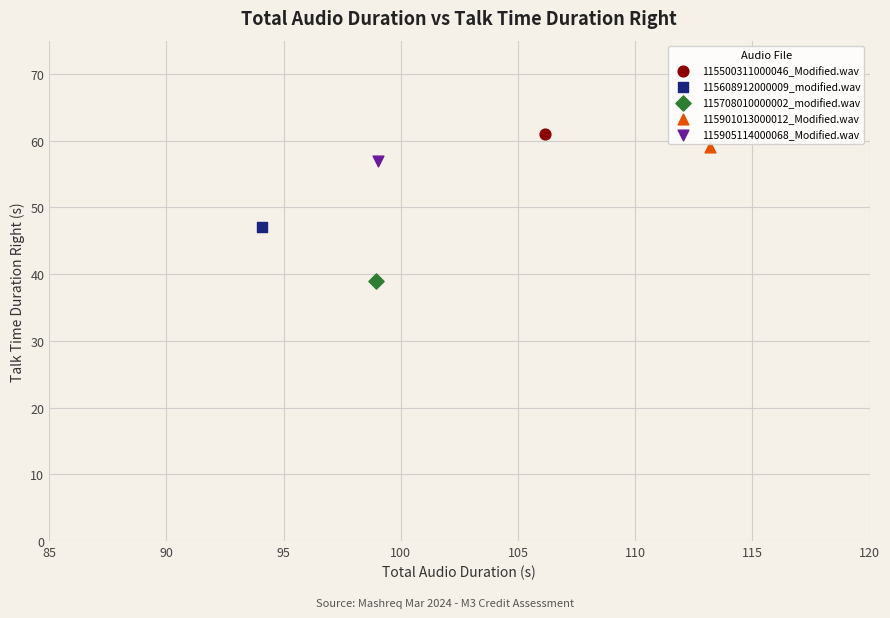

Which series contains the highest Y value?

115500311000046_Modified.wav